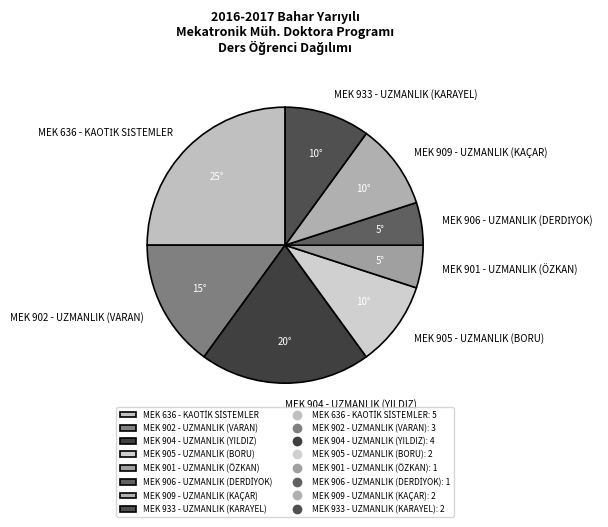

The MEK 933 - UZMANLIK (KARAYEL) slice represents 10% of the pie. True or false?

True